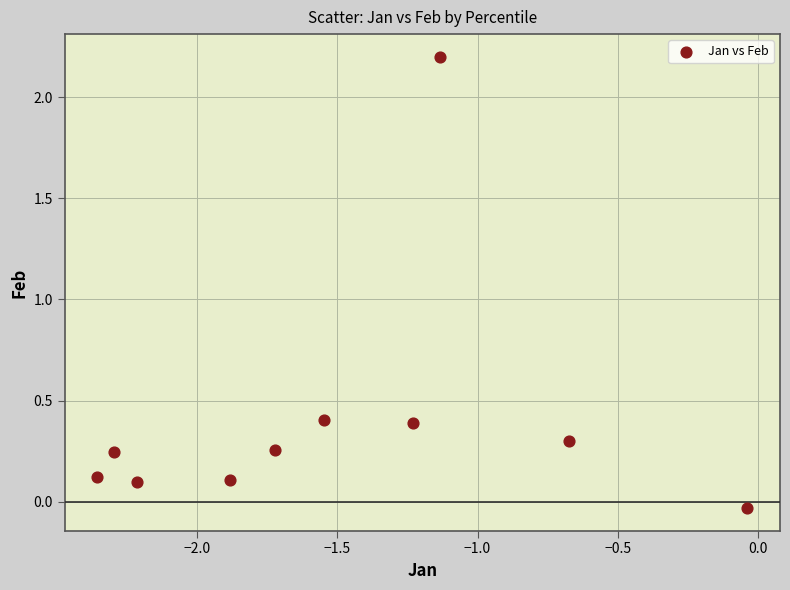

What is the average X value?

-1.5